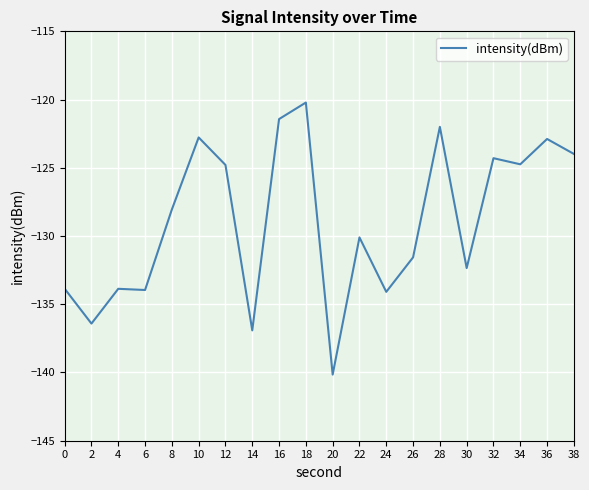

Read the value at 6.

-134.0